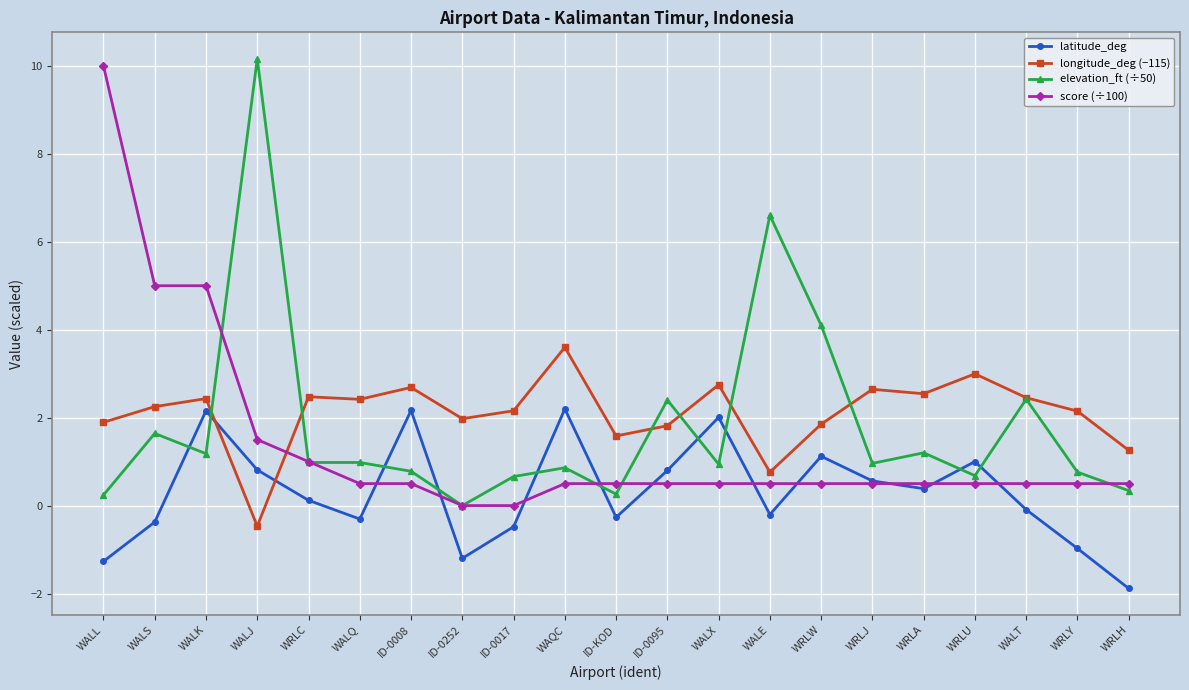

Rank the series by their maximum value, from highest to lowest.

elevation_ft (÷50), score (÷100), longitude_deg (−115), latitude_deg